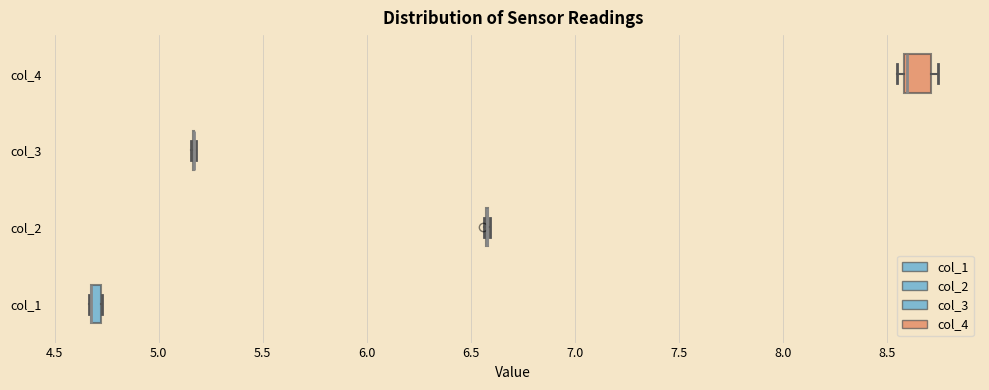

Which box is the widest, from its left edge to its right edge?

col_4